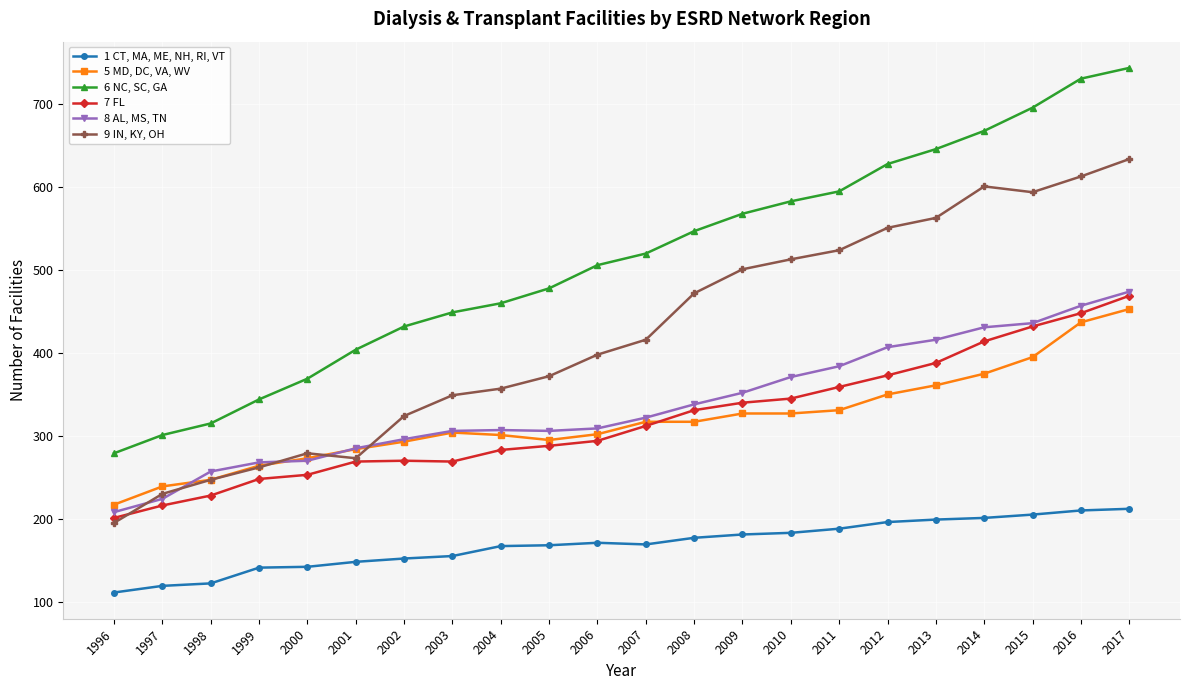

In 7 FL, how many points are lower than both neighbors (excluding endpoints)?

1